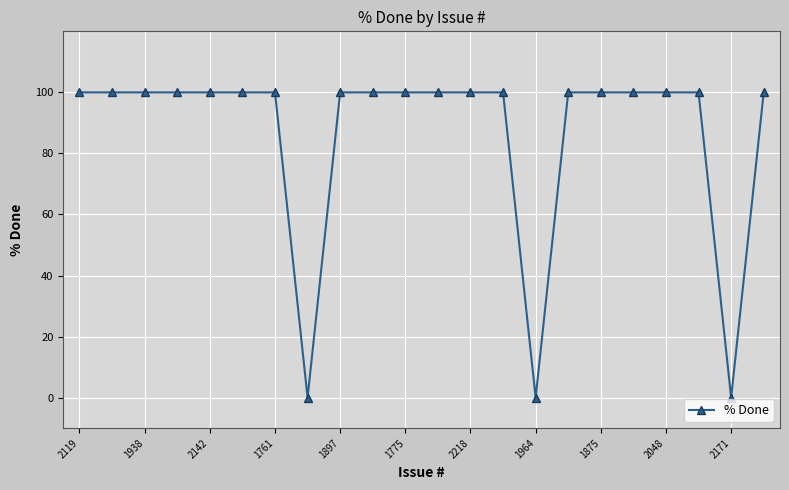

What is the difference between the maximum and second lowest values?

100